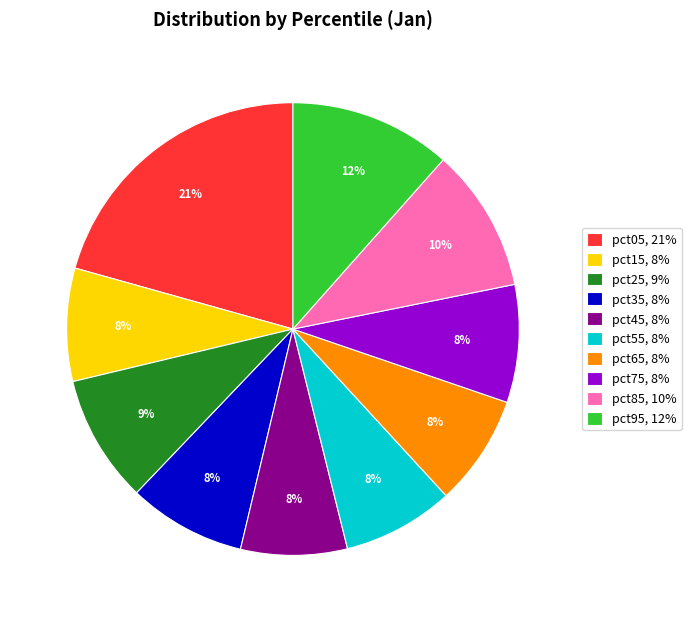

To the nearest percent, what is the combined percentage of pct75 and pct65?

16%